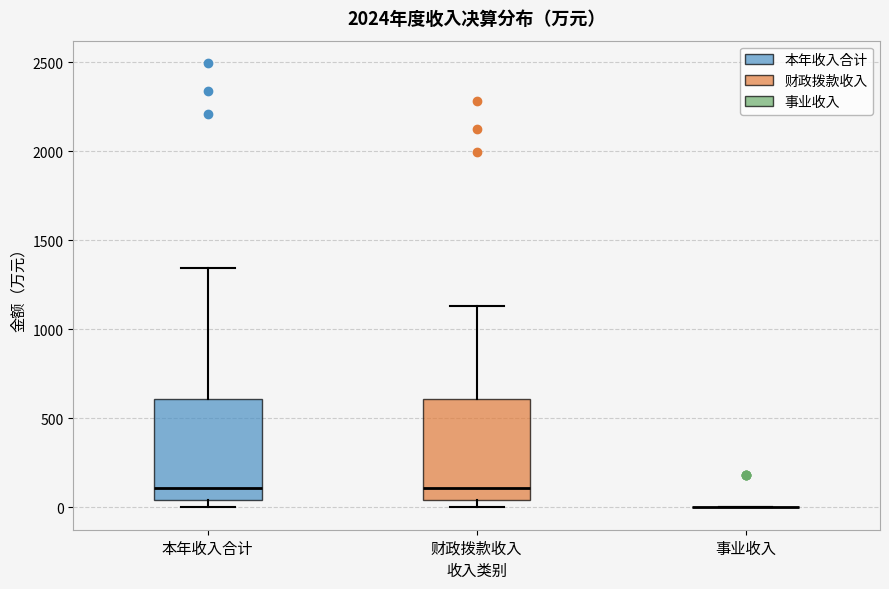

Reading left to right, read every box against the y-axis: the position of its median line, the range the box covers, and the ends of its whiskers. The values are not printed on the chart, so give them approximately, as read against the axis.

本年收入合计: median 100, box 50 to 600, whiskers 0 to 1350
财政拨款收入: median 100, box 50 to 600, whiskers 0 to 1150
事业收入: box collapsed to a line at 0, whiskers 0 to 0